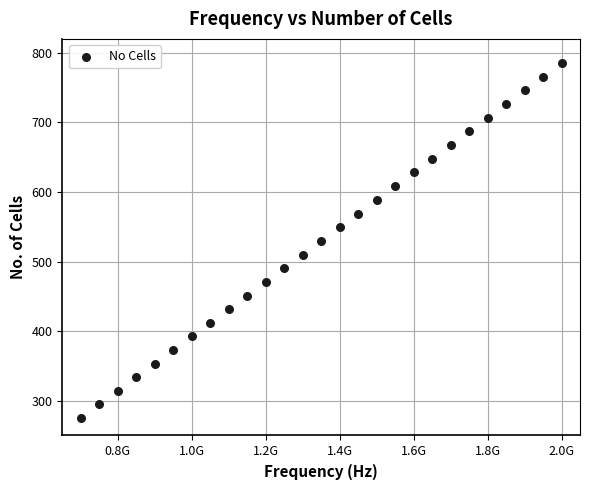

What is the range of Y values (max minus min)?

510